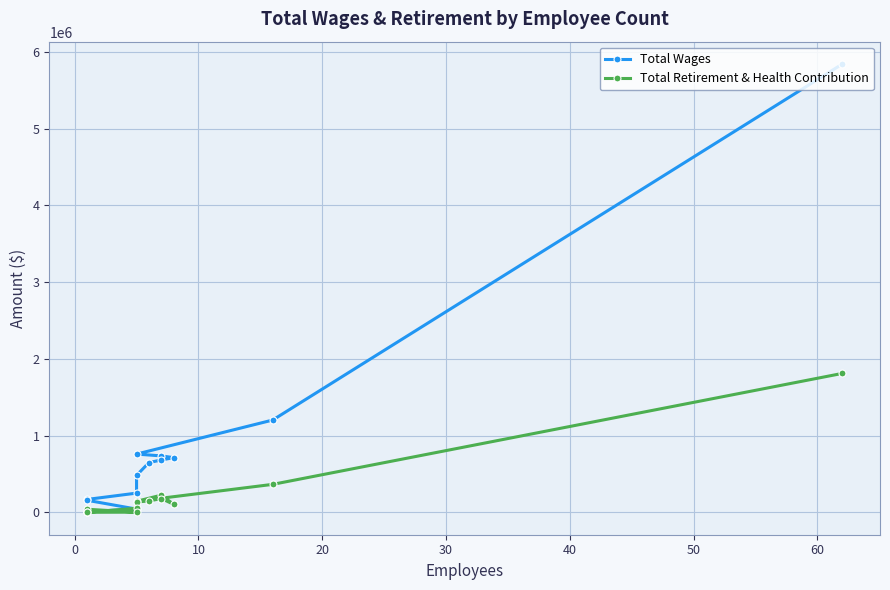

Is this an area chart (filled region under the line)?

No